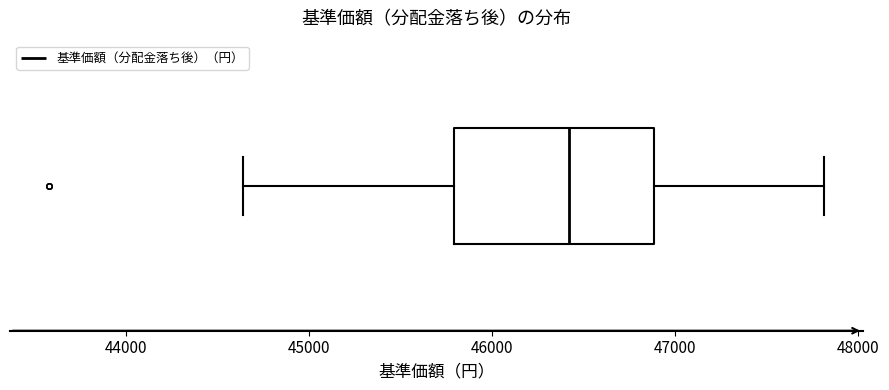

Where is the left edge of the box on the x-axis? The values are not printed on the chart, so give them approximately, as read against the axis.

45800